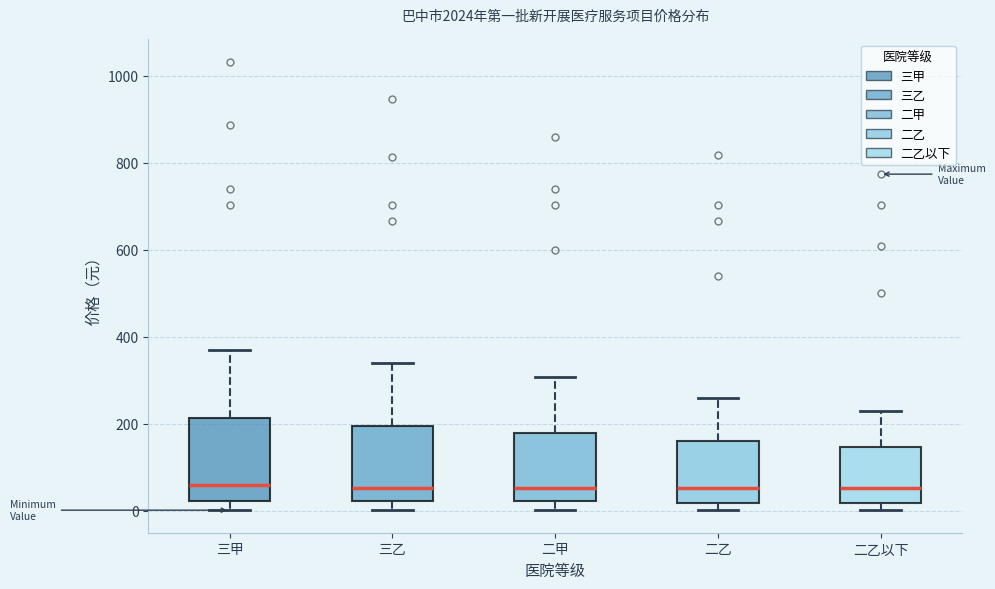

Reading left to right, read every box against the y-axis: the position of its median line, the range the box covers, and the ends of its whiskers. The values are not printed on the chart, so give them approximately, as read against the axis.

三甲: median 60, box 20 to 220, whiskers 0 to 380
三乙: median 60, box 20 to 200, whiskers 0 to 340
二甲: median 60, box 20 to 180, whiskers 0 to 300
二乙: median 60, box 20 to 160, whiskers 0 to 260
二乙以下: median 60, box 20 to 140, whiskers 0 to 240